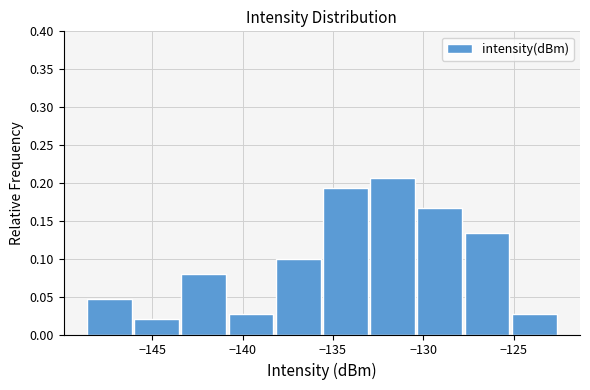

How tall is the bar that spans -148.5 to -146.0 on the x-axis? Neither the bar edges nor the heights are printed on the chart, so give them approximately, as read against the axes.

0.045